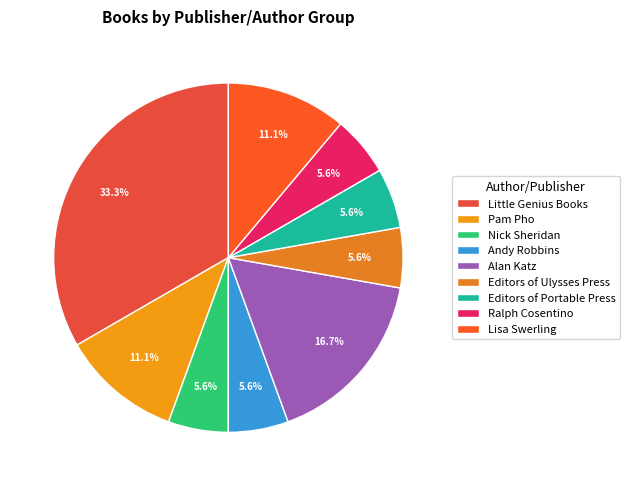

Is it true that Editors of Portable Press is 6% of the pie?

True